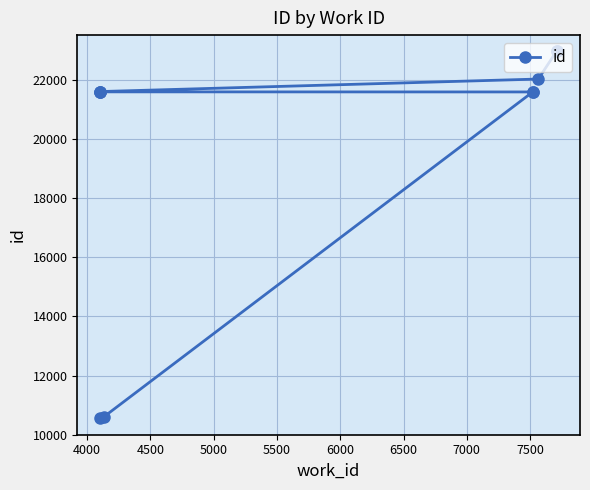

Reading left to right, transcribe all the data shown in this chart.

10560	10610	21576	21580	21583	21591	21593	22016	22966	22969